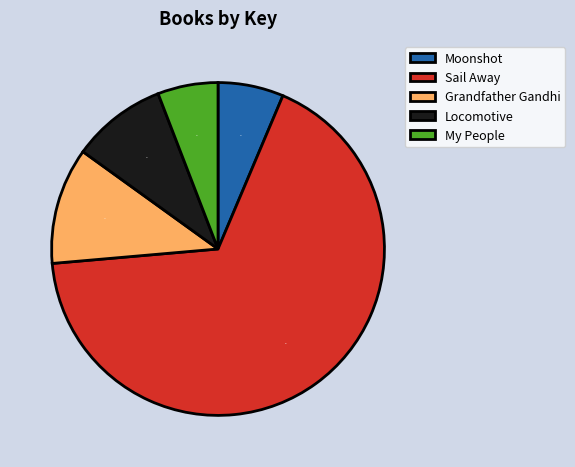

Between Locomotive and My People, which is larger?

Locomotive